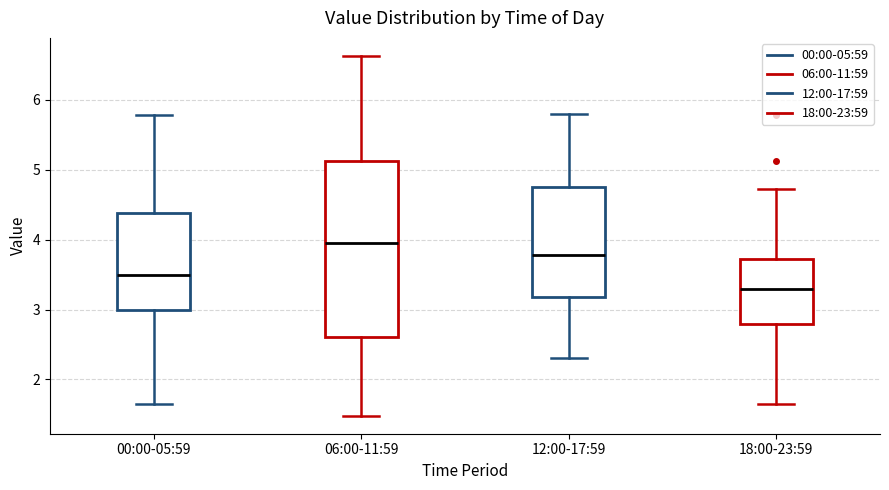

Which box is the tallest, from its lower edge to its upper edge?

06:00-11:59